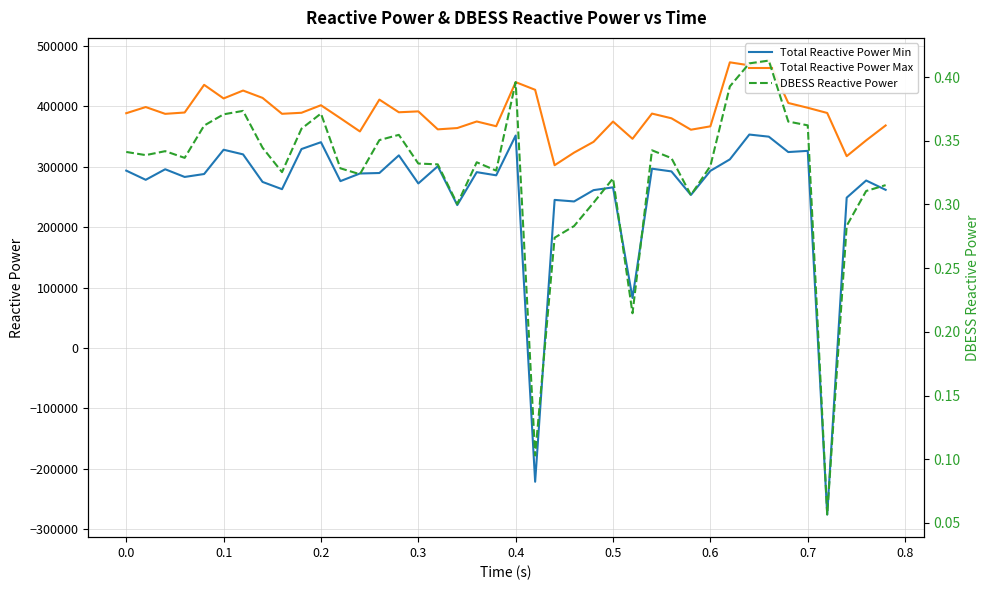

How many values in the Total Reactive Power Min series are below 288918?

20